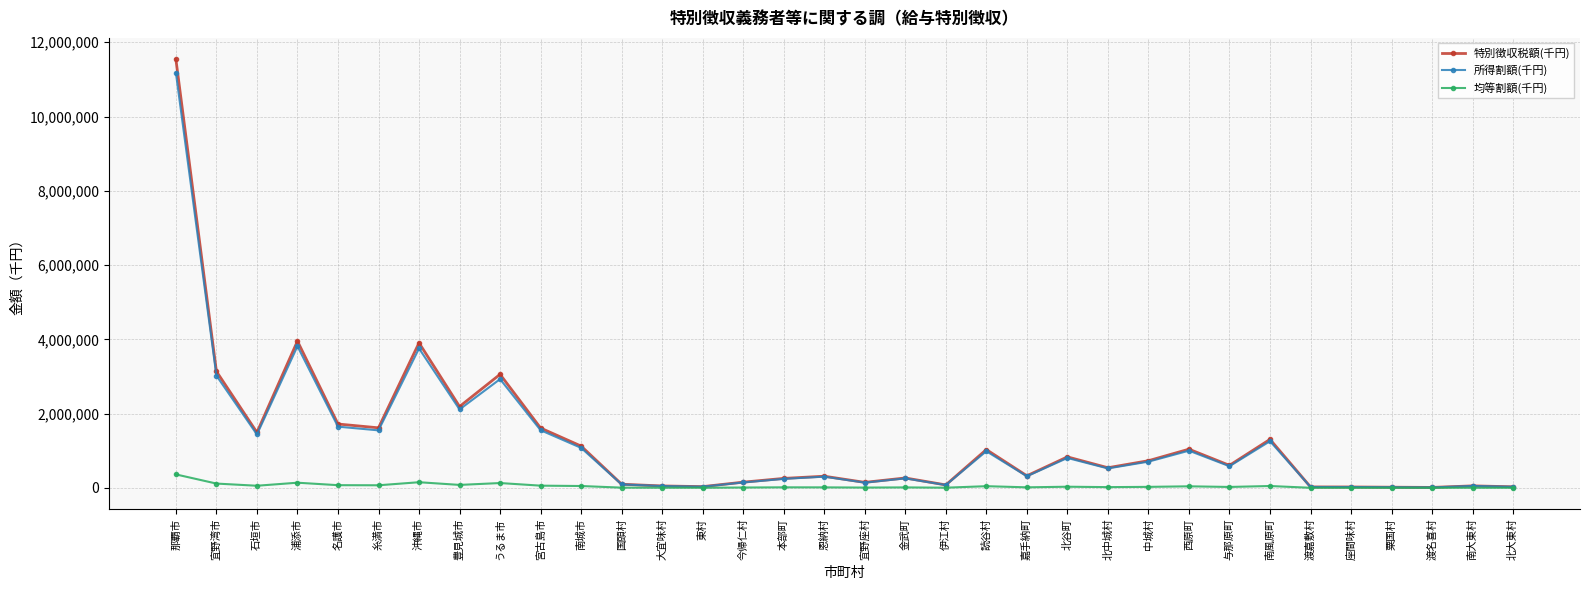

What is the average value of the 所得割額(千円) series?

1226575